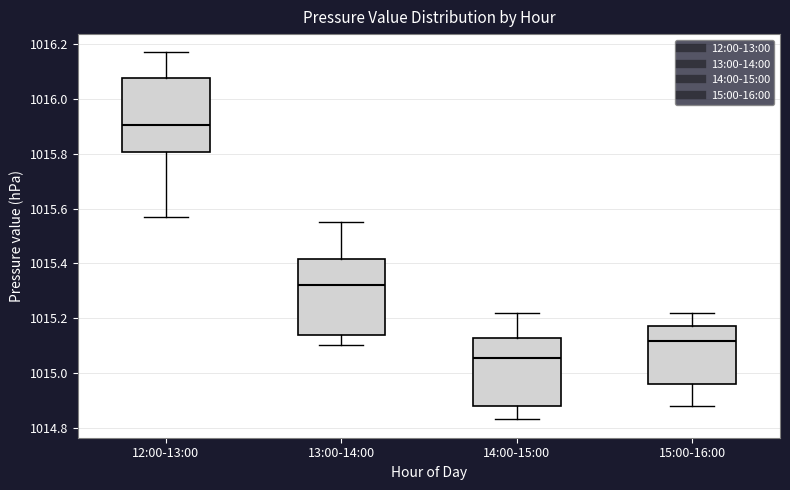

Reading left to right, read every box against the y-axis: the position of its median line, the range the box covers, and the ends of its whiskers. The values are not printed on the chart, so give them approximately, as read against the axis.

12:00-13:00: median 1015.90, box 1015.80 to 1016.08, whiskers 1015.58 to 1016.18
13:00-14:00: median 1015.32, box 1015.14 to 1015.42, whiskers 1015.10 to 1015.56
14:00-15:00: median 1015.06, box 1014.88 to 1015.12, whiskers 1014.84 to 1015.22
15:00-16:00: median 1015.12, box 1014.96 to 1015.18, whiskers 1014.88 to 1015.22